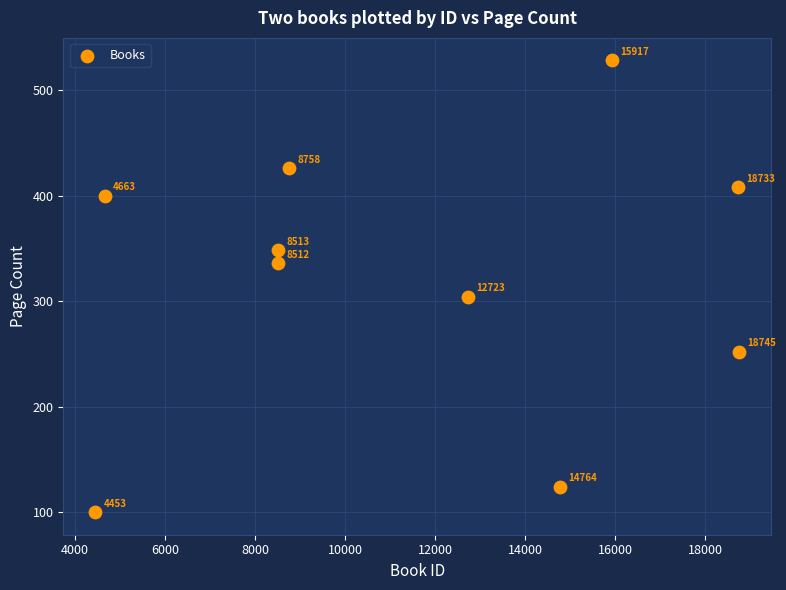

What Y value in the scatter plot is closest to 314?

304